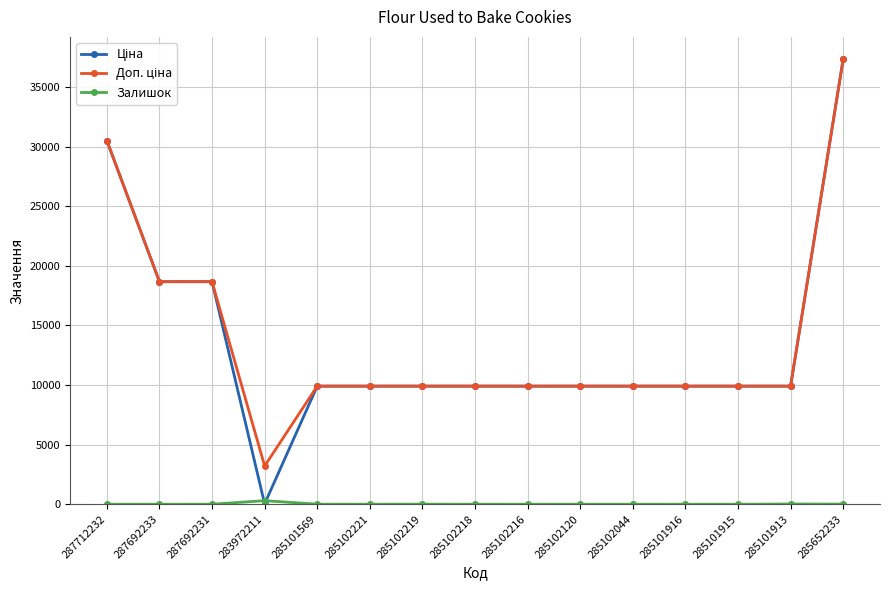

At which category is the sum across all series the highest?

285652233